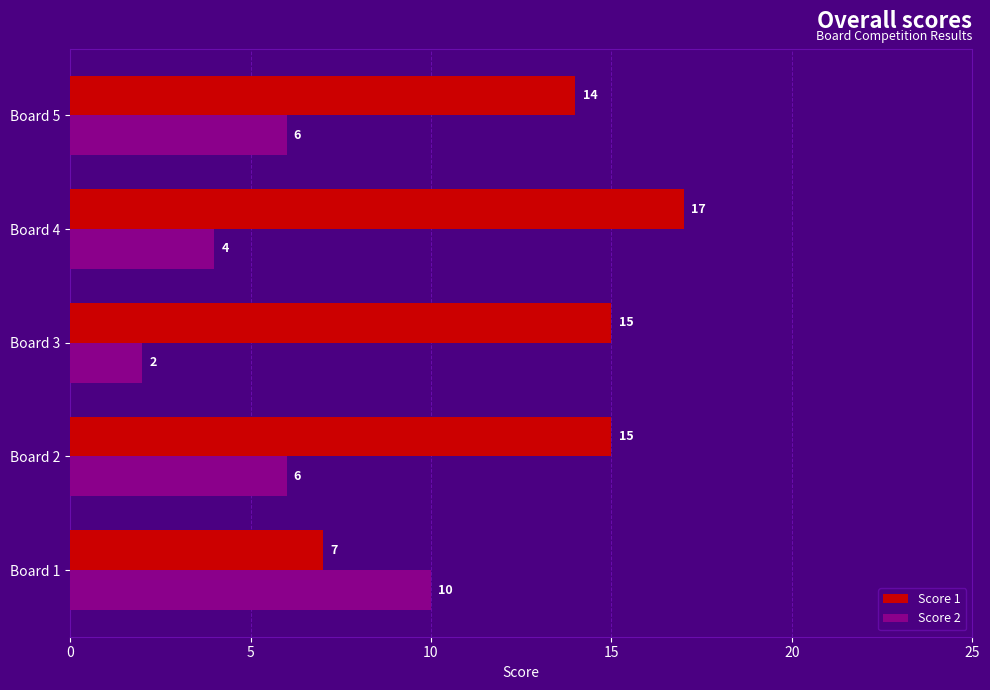

What is the lowest value of the Score 2 series?

2